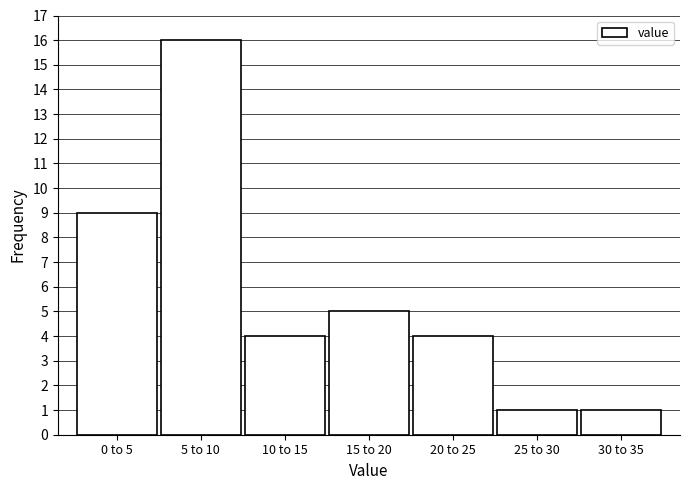

Reading left to right, transcribe all the data shown in this chart.

9	16	4	5	4	1	1